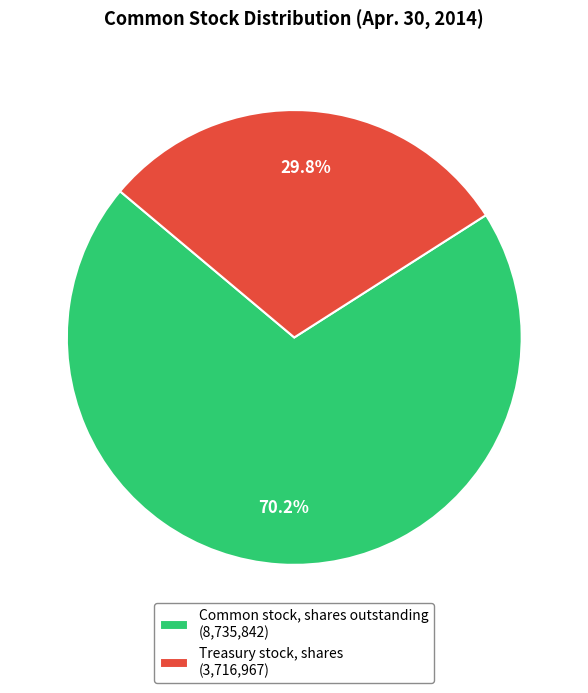

Is Treasury stock, shares the majority of the pie?

No